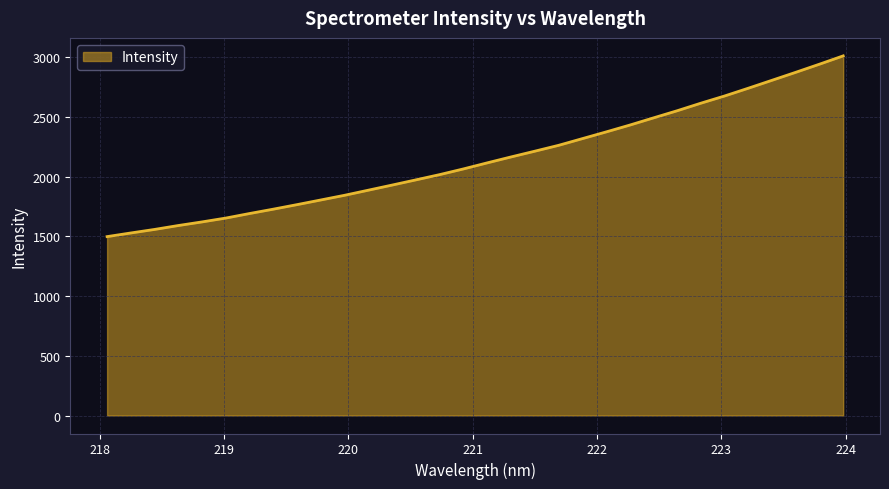

What is the difference between the maximum and second lowest values?

1483.3